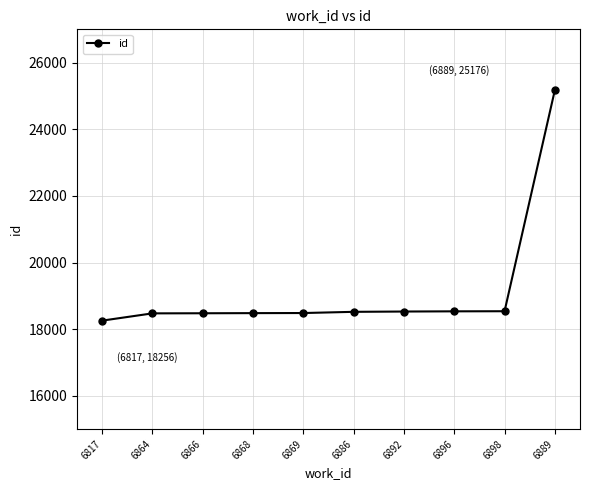

What is the sum of all values?

191470